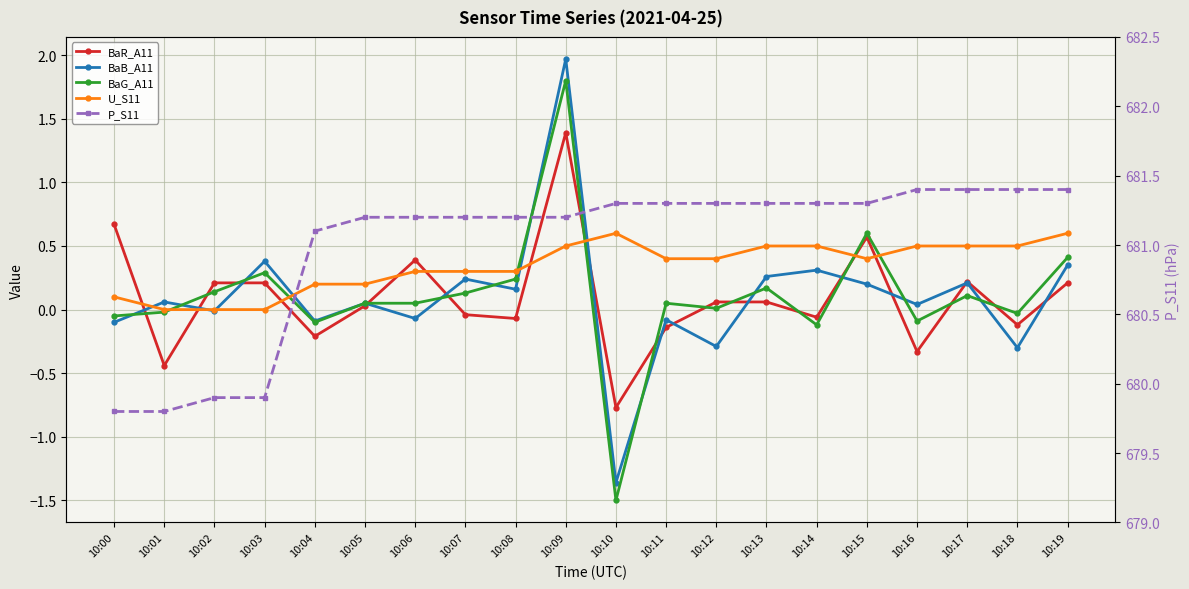

What is the difference between the second highest and minimum values in the P_S11 series?

1.6